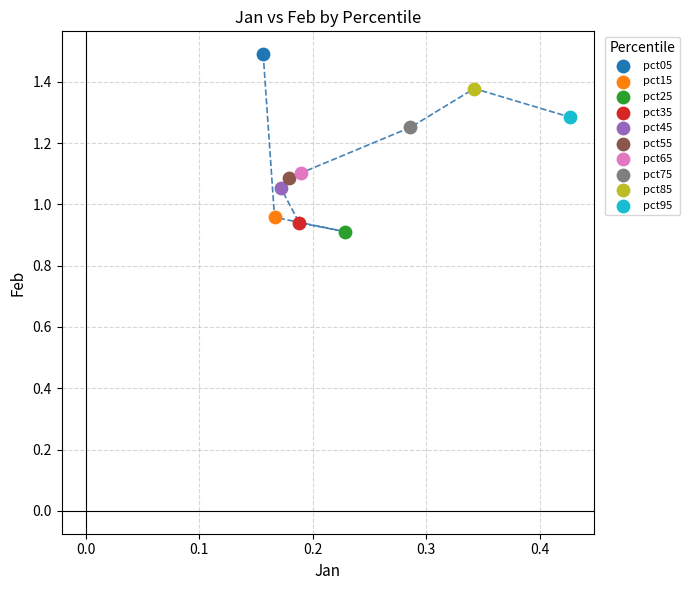

What are all the series names shown in the legend?

pct05, pct15, pct25, pct35, pct45, pct55, pct65, pct75, pct85, pct95